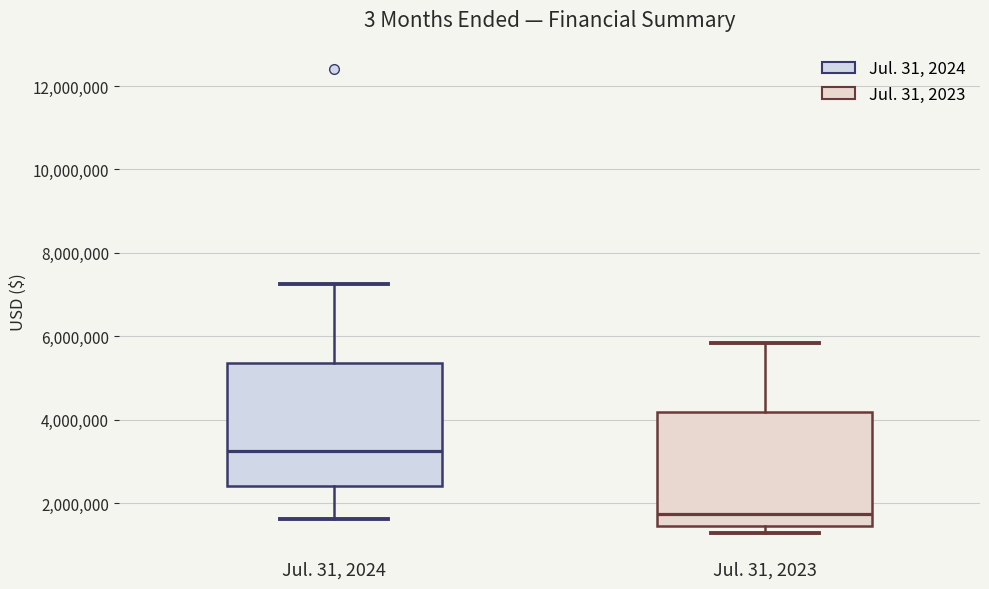

Reading left to right, read every box against the y-axis: the position of its median line, the range the box covers, and the ends of its whiskers. The values are not printed on the chart, so give them approximately, as read against the axis.

Jul. 31, 2024: median 3200000, box 2400000 to 5400000, whiskers 1600000 to 7200000
Jul. 31, 2023: median 1800000, box 1400000 to 4200000, whiskers 1200000 to 5800000